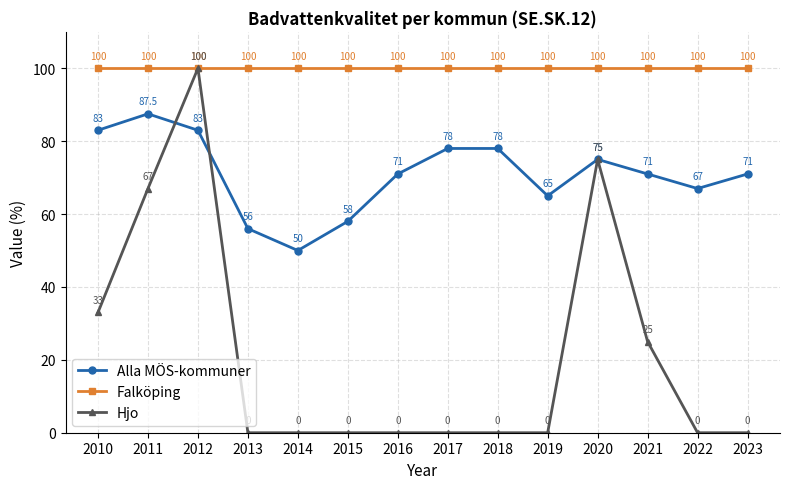

True or false: Falköping and Alla MÖS-kommuner cross at least once.

False